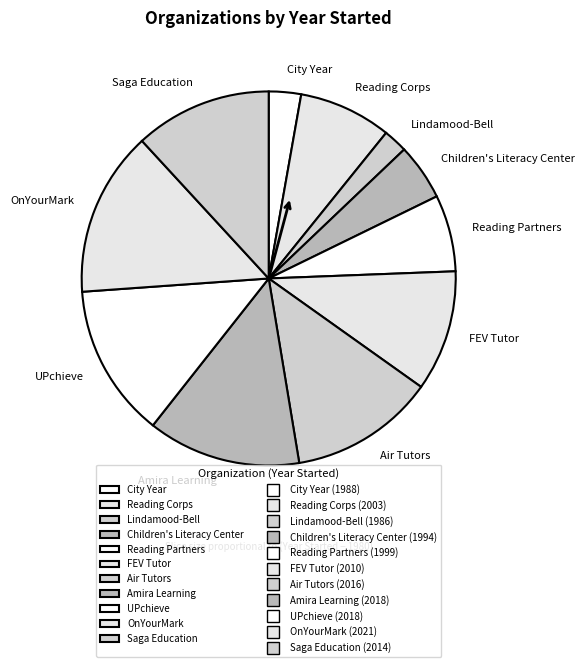

Is Children's Literacy Center the majority of the pie?

No